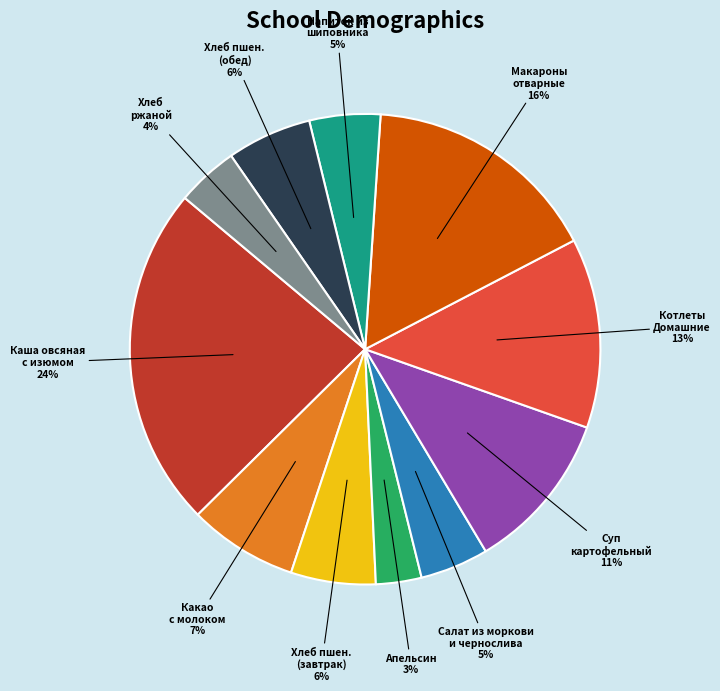

True or false: Хлеб ржаной accounts for 13% of the total.

False